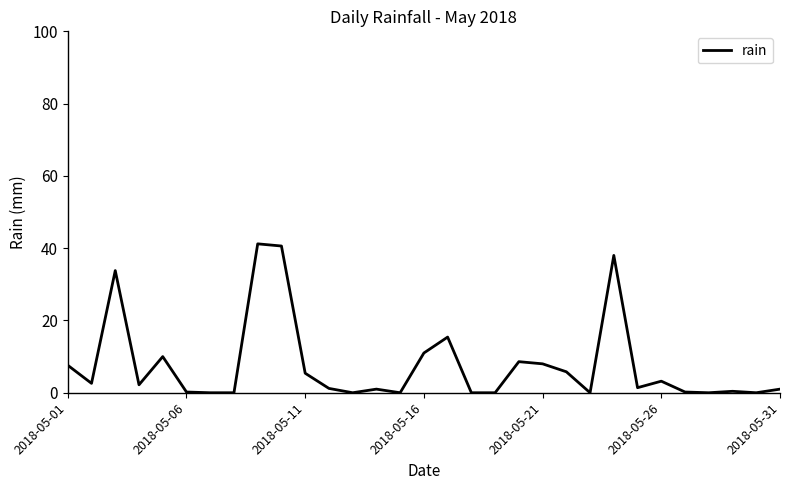

What is the difference between the maximum and minimum values?

41.2